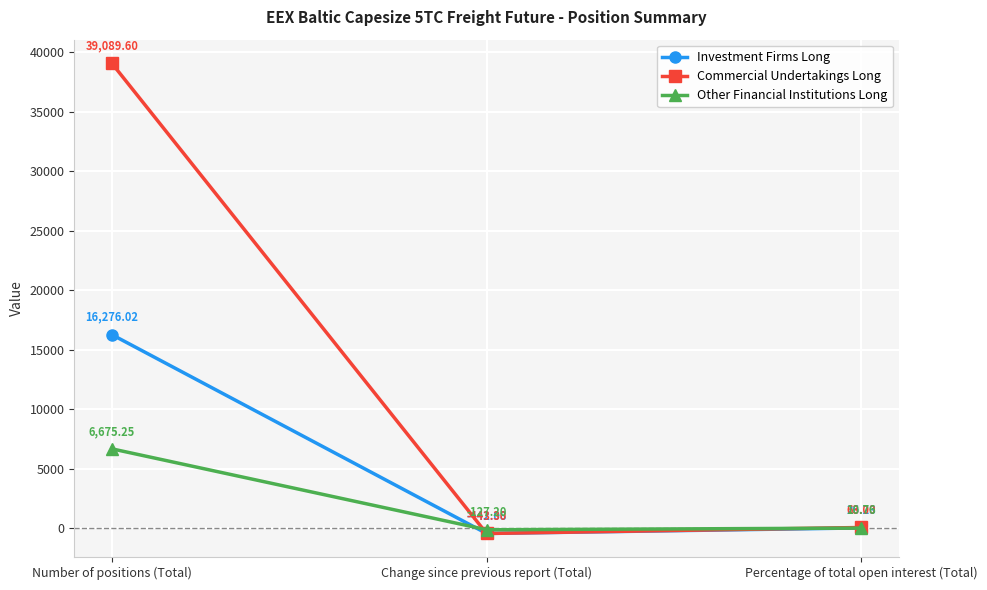

How many positive values does the Investment Firms Long series have?

2